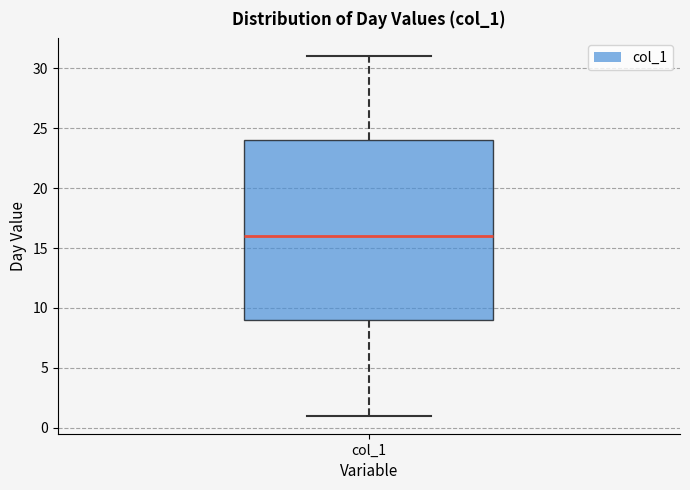

Transcribe this box plot: give where the median line is, the range the box spans, and where the two whiskers end, as read against the y-axis. The values are not printed on the chart, so give them approximately, as read against the axis.

median 16, box 9 to 24, whiskers 1 to 31